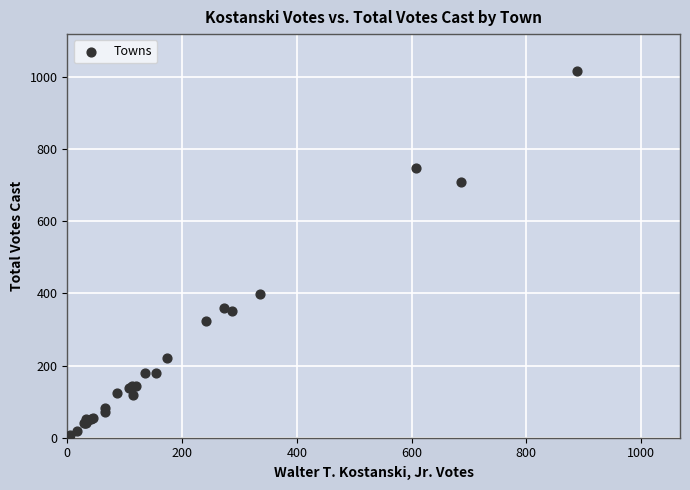

What Y value in the scatter plot is closest to 512?

397